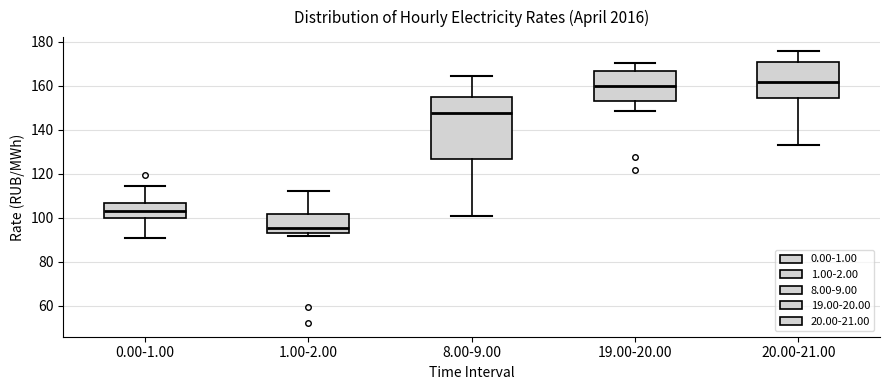

Where does the median line of the box for 0.00-1.00 sit on the y-axis? The values are not printed on the chart, so give them approximately, as read against the axis.

104